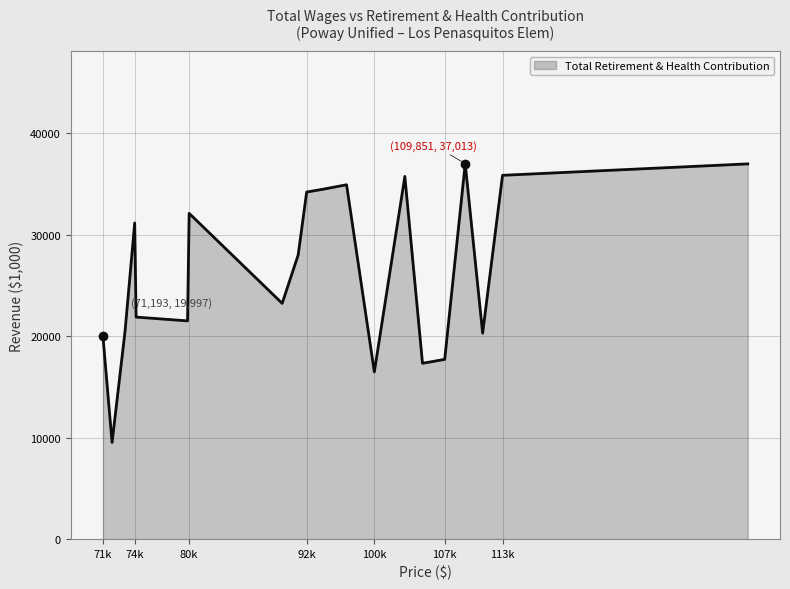

What is the difference between the maximum and minimum values?

27492